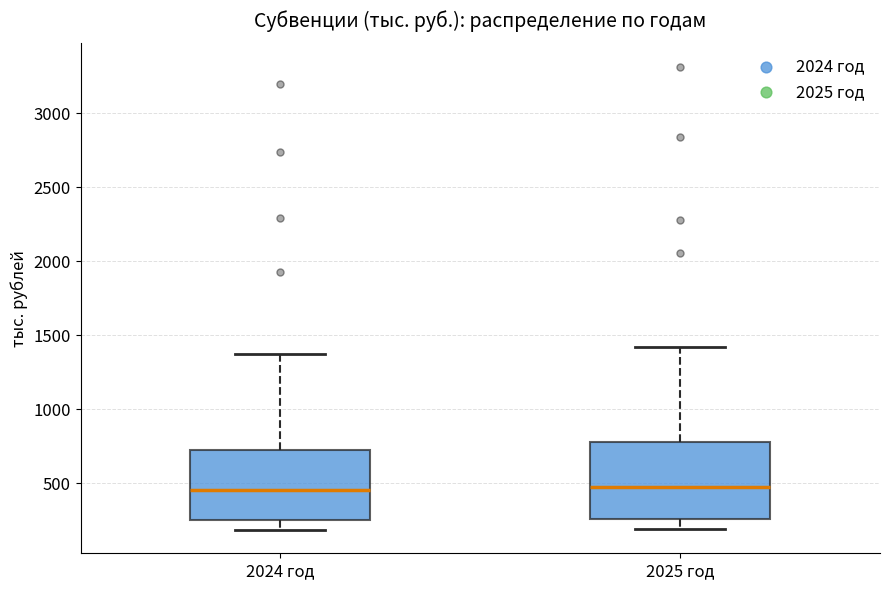

Reading left to right, read every box against the y-axis: the position of its median line, the range the box covers, and the ends of its whiskers. The values are not printed on the chart, so give them approximately, as read against the axis.

2024 год: median 450, box 250 to 750, whiskers 200 to 1350
2025 год: median 450, box 250 to 800, whiskers 200 to 1400